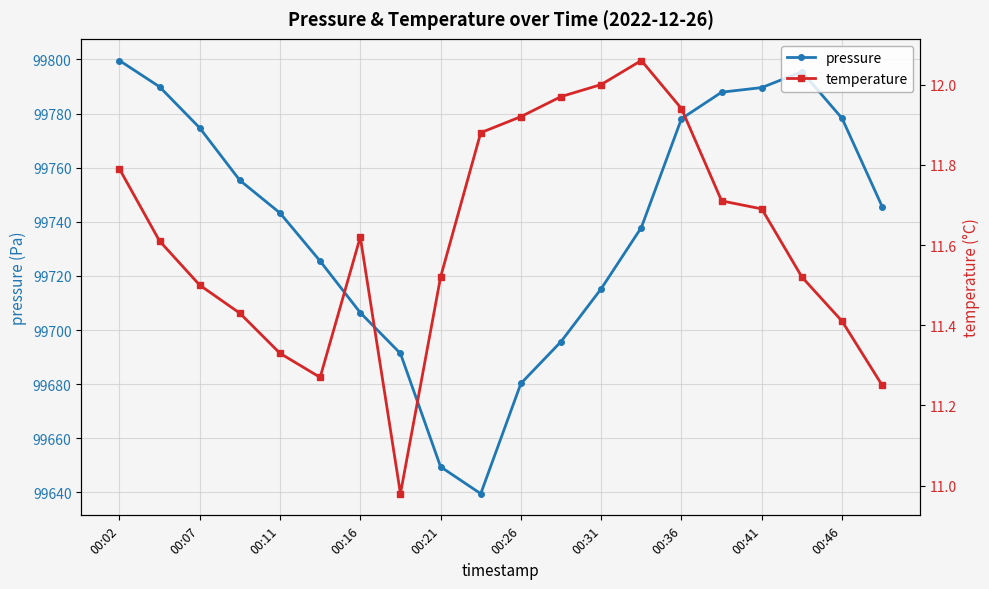

Is this an area chart (filled region under the line)?

No